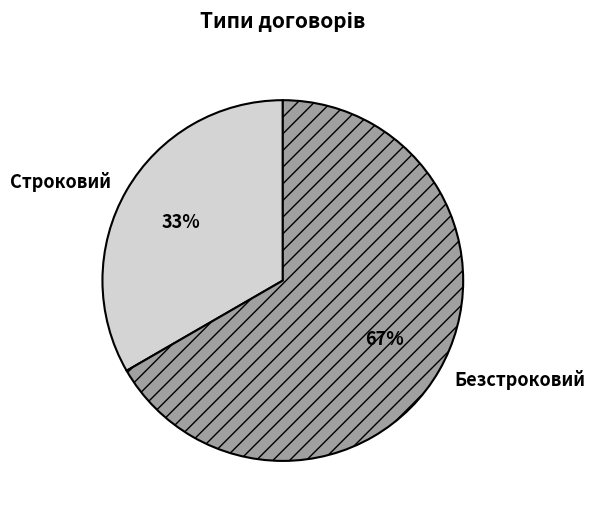

Does Безстроковий represent more than half of the total?

Yes